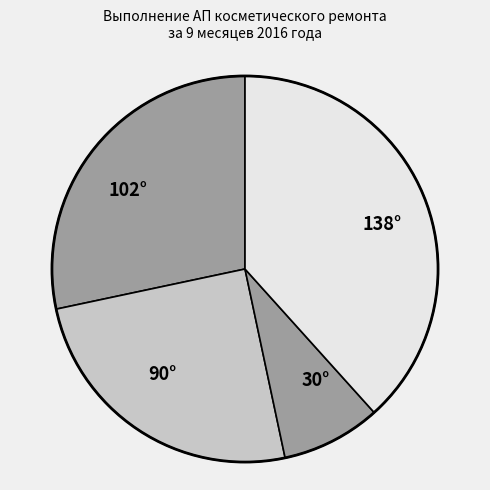

True or false: 102° accounts for 14% of the total.

False